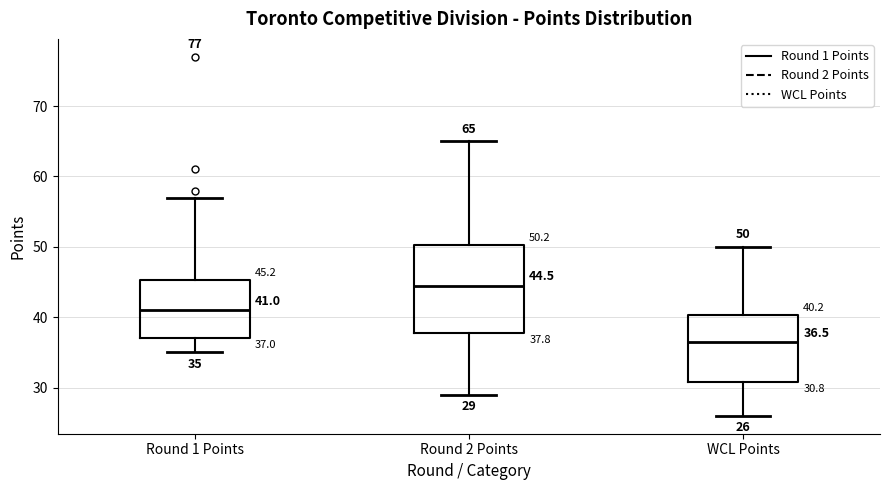

Comparing the boxes themselves (not the whiskers), which one is the tallest?

Round 2 Points